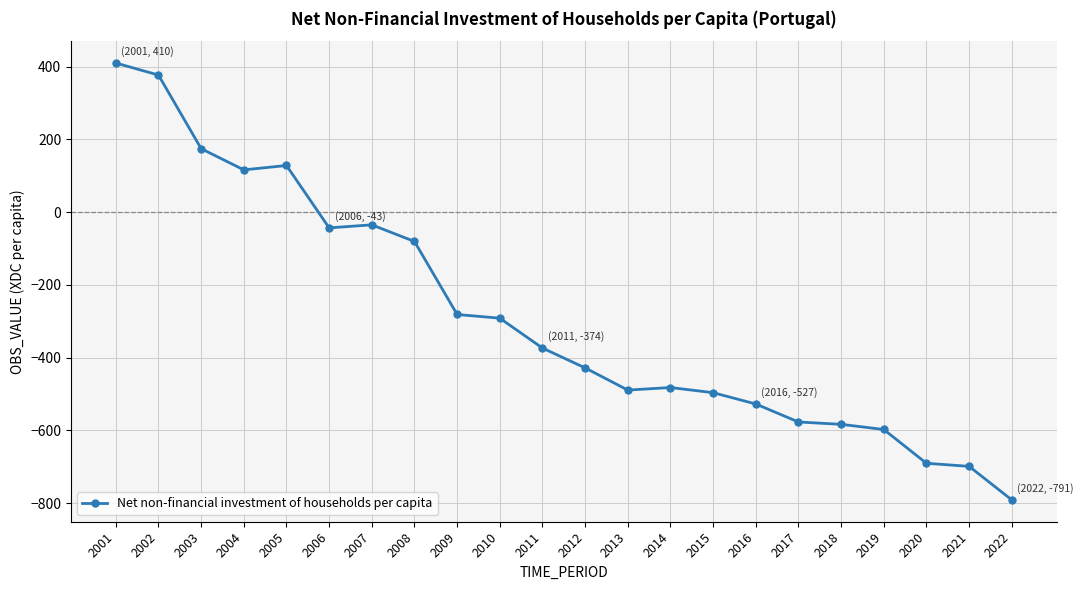

What is the average value?

-284.5